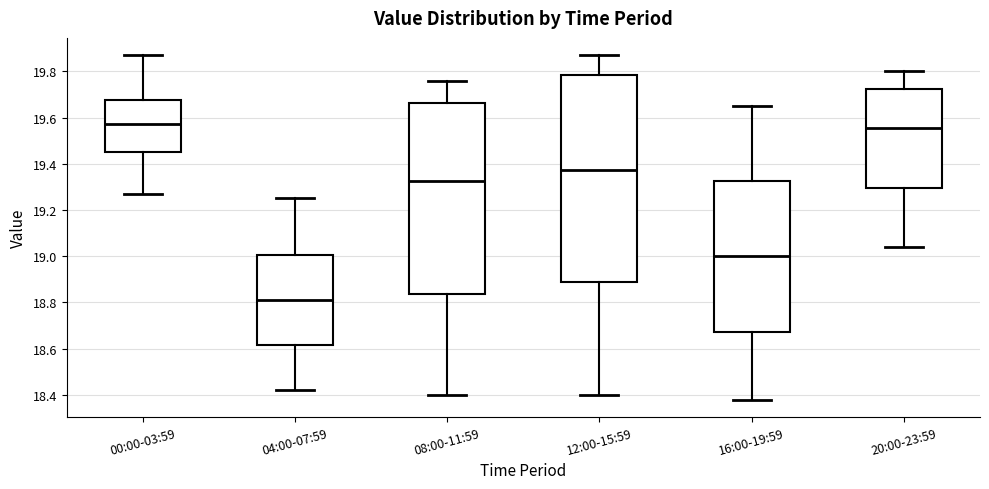

Which box's median line is the lowest?

04:00-07:59